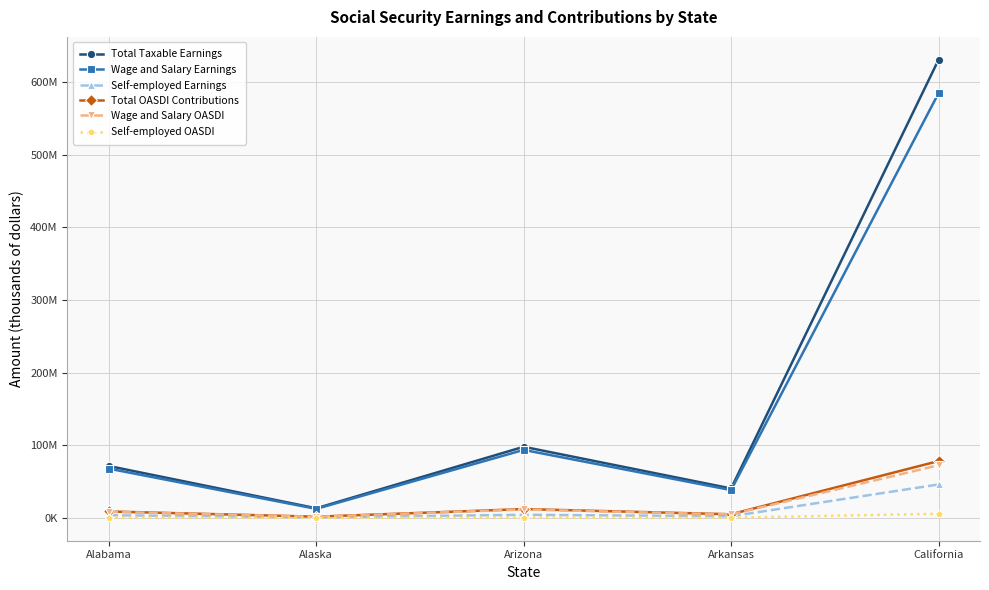

True or false: Wage and Salary OASDI has more than 2 interior local peaks.

False